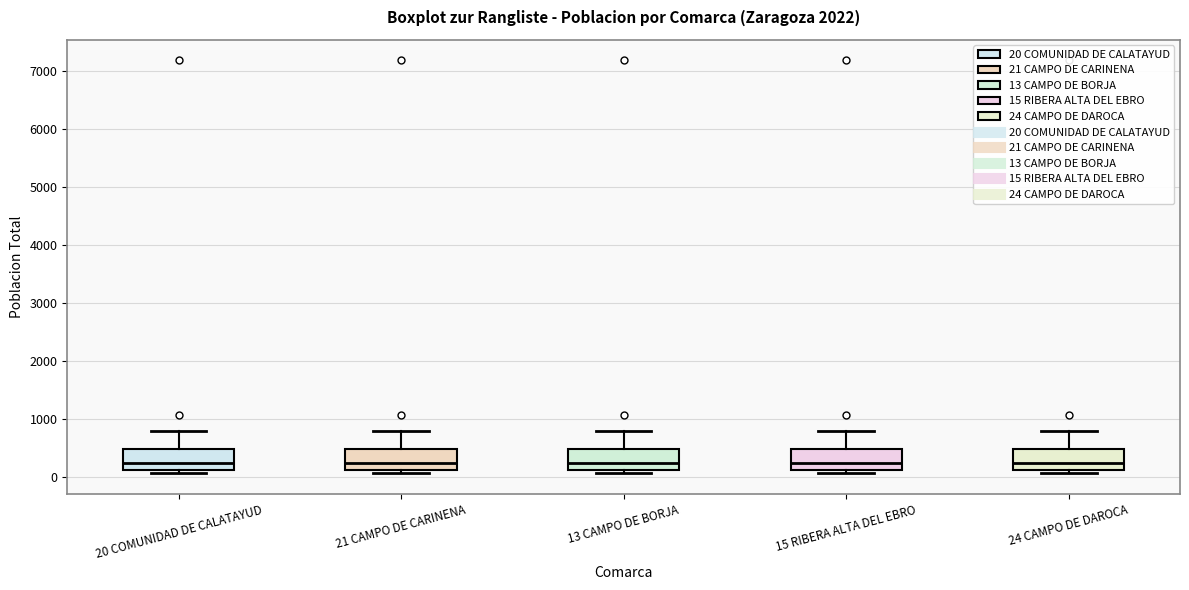

Where does the upper whisker of the box for 20 COMUNIDAD DE CALATAYUD end on the y-axis? The values are not printed on the chart, so give them approximately, as read against the axis.

800